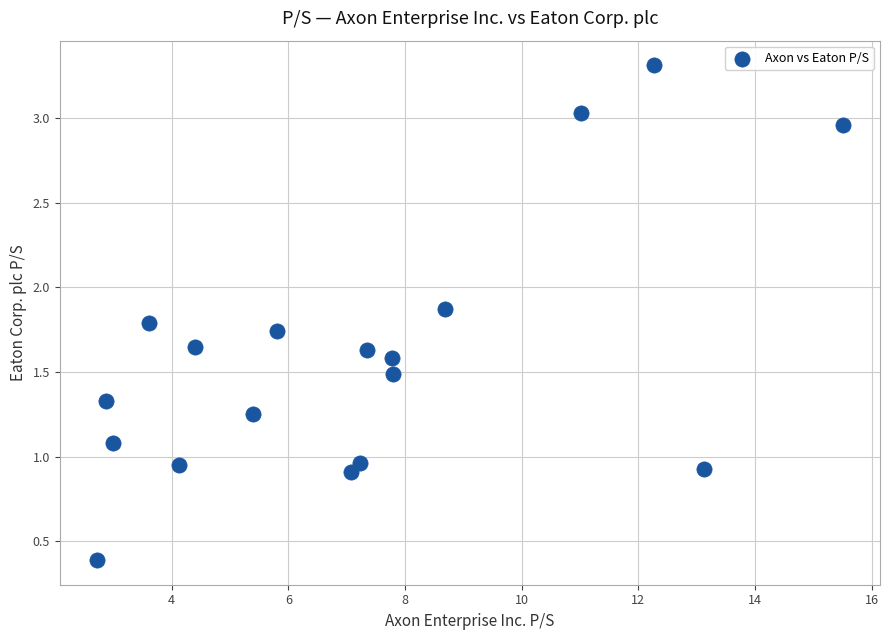

What is the range of X values (max minus min)?

12.8